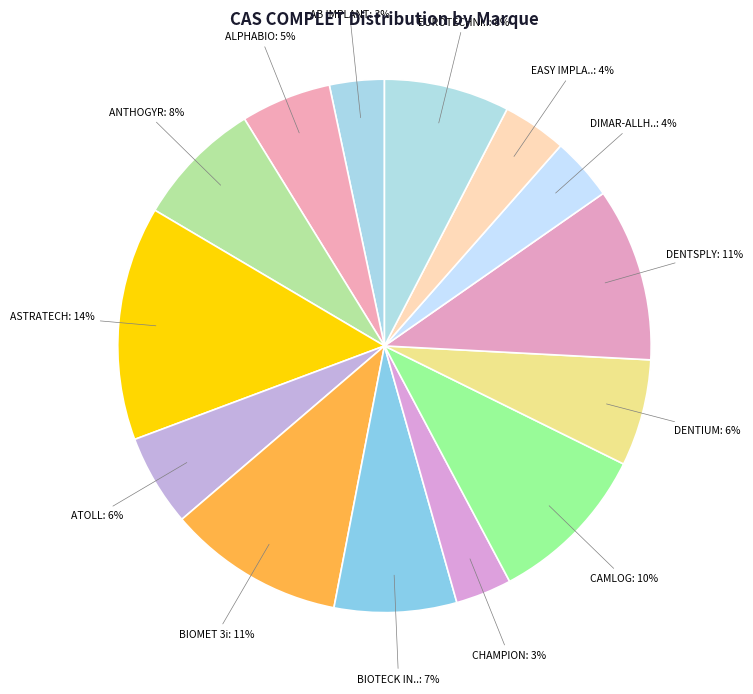

Is there any slice that represents more than half of the pie?

No